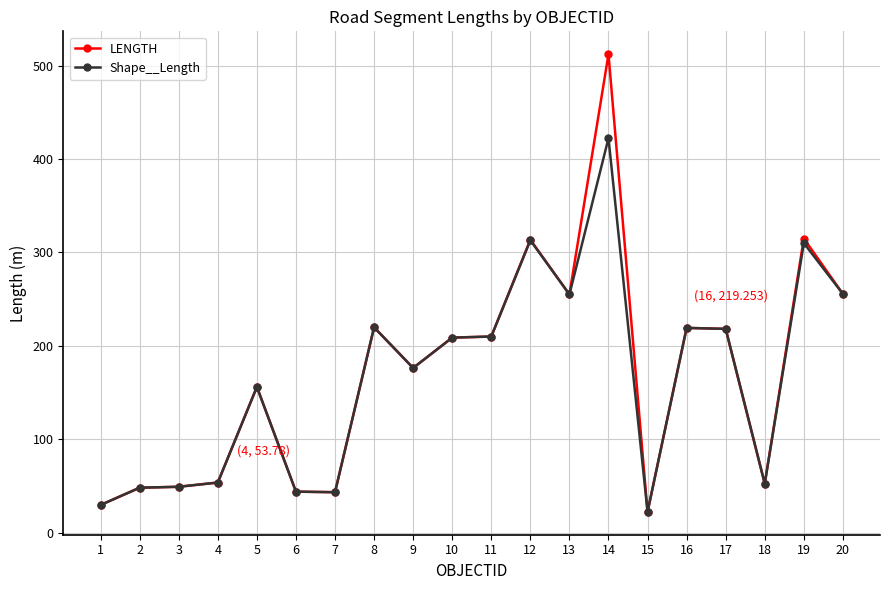

Rank the series by their maximum value, from highest to lowest.

LENGTH, Shape__Length